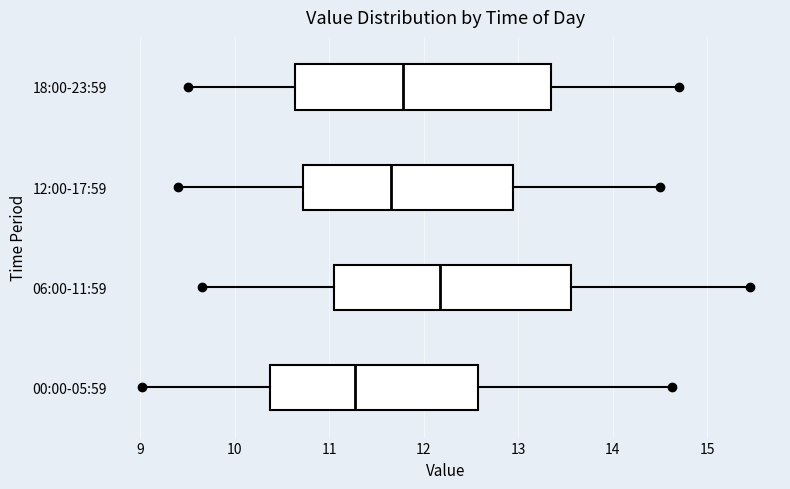

Reading bottom to top, read every box against the x-axis: the position of its median line, the range the box covers, and the ends of its whiskers. The values are not printed on the chart, so give them approximately, as read against the axis.

00:00-05:59: median 11.3, box 10.4 to 12.6, whiskers 9.0 to 14.6
06:00-11:59: median 12.2, box 11.1 to 13.6, whiskers 9.7 to 15.5
12:00-17:59: median 11.7, box 10.7 to 13.0, whiskers 9.4 to 14.5
18:00-23:59: median 11.8, box 10.6 to 13.4, whiskers 9.5 to 14.7